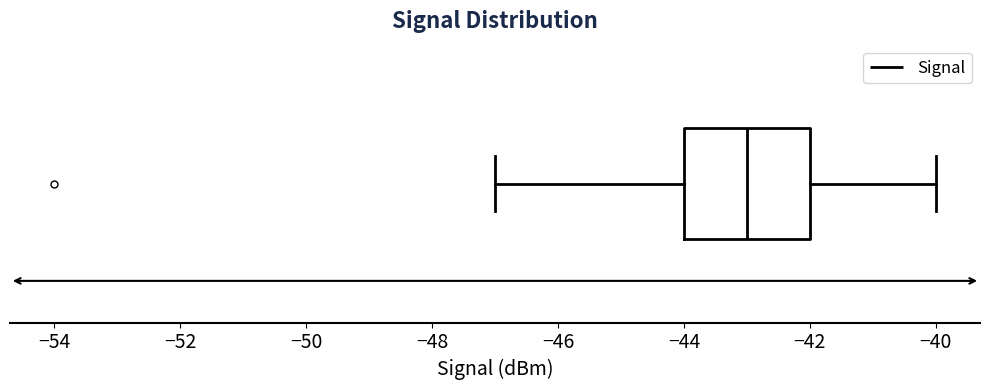

Read this box plot against the x-axis: the position of the median line, the range covered by the box, and the ends of both whiskers. The values are not printed on the chart, so give them approximately, as read against the axis.

median -43, box -44 to -42, whiskers -47 to -40